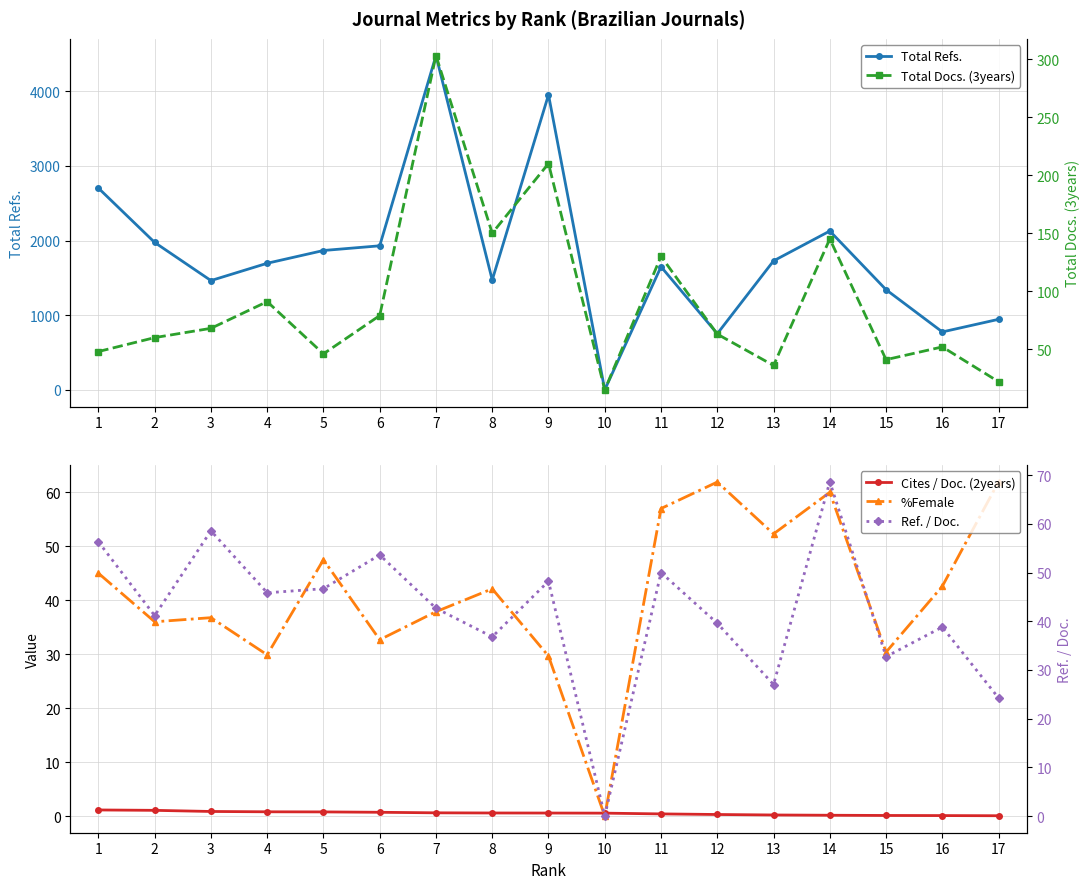

What is the value of the Total Refs. point at the 2nd from the left?

1975